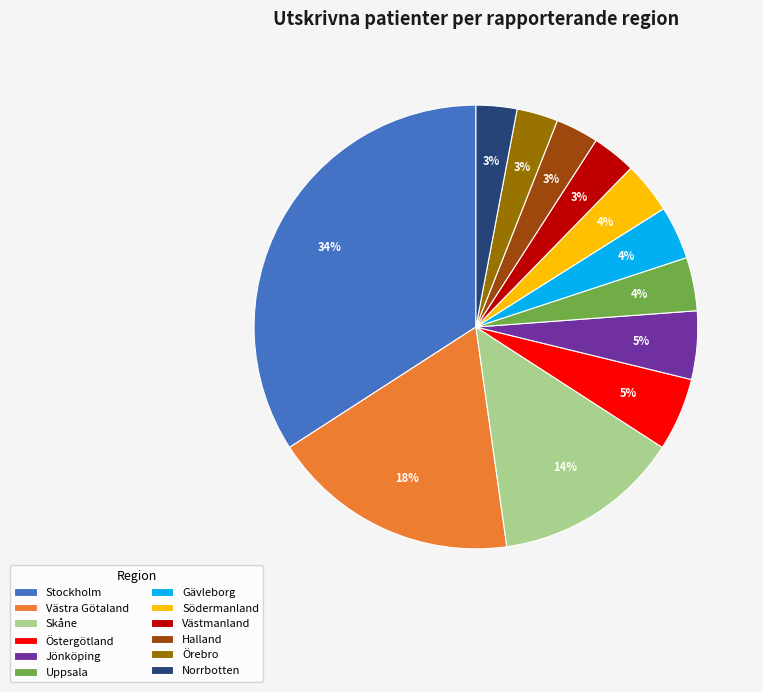

What is the largest slice in the pie chart?

Stockholm